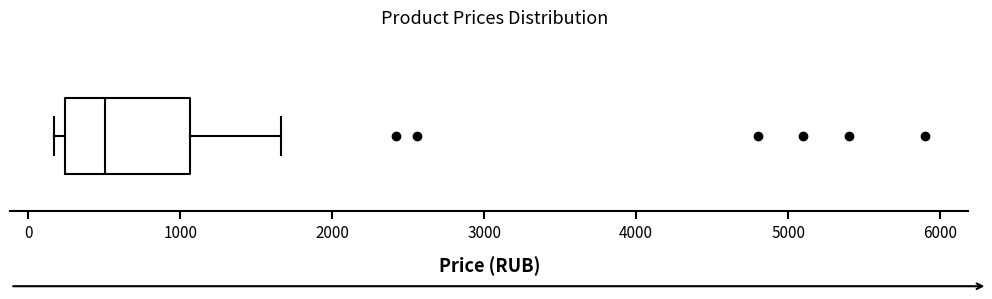

Where is the left edge of the box on the x-axis? The values are not printed on the chart, so give them approximately, as read against the axis.

200